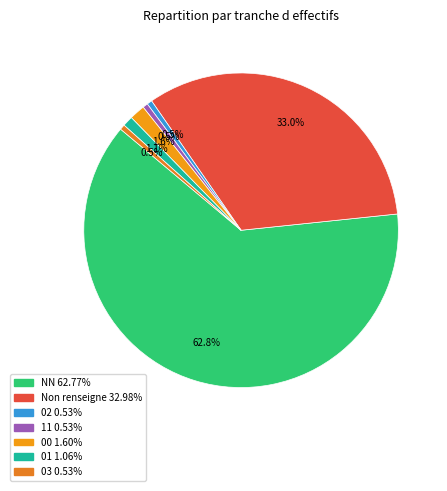

Which category has the smallest portion of the pie?

02